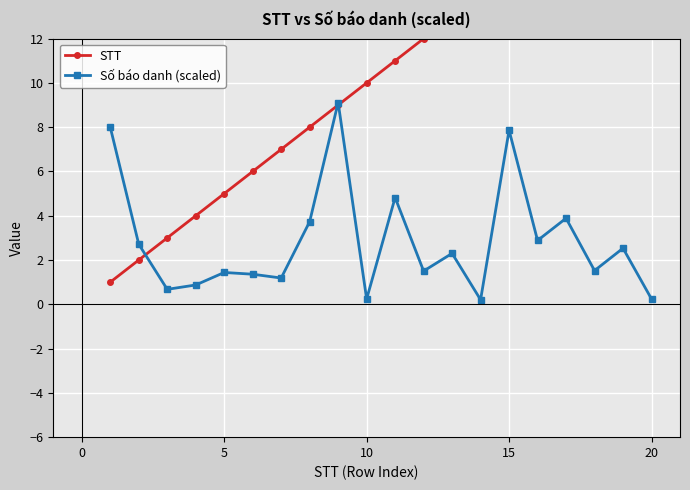

The Số báo danh (scaled) series shows 7.9 at 15. True or false?

True